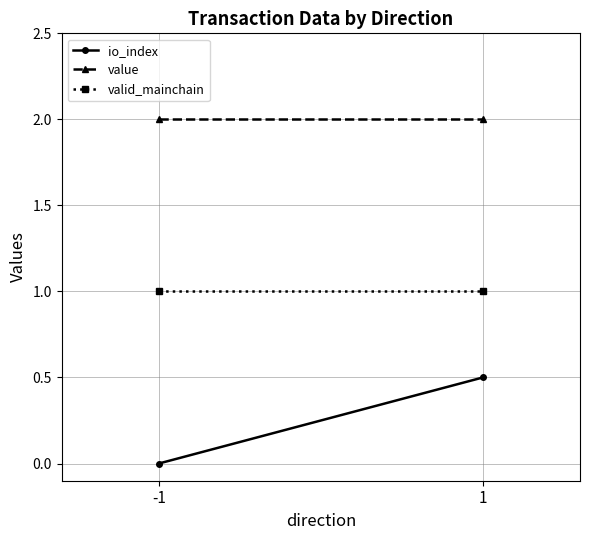

Is it true that io_index equals 0.5 at 1?

True